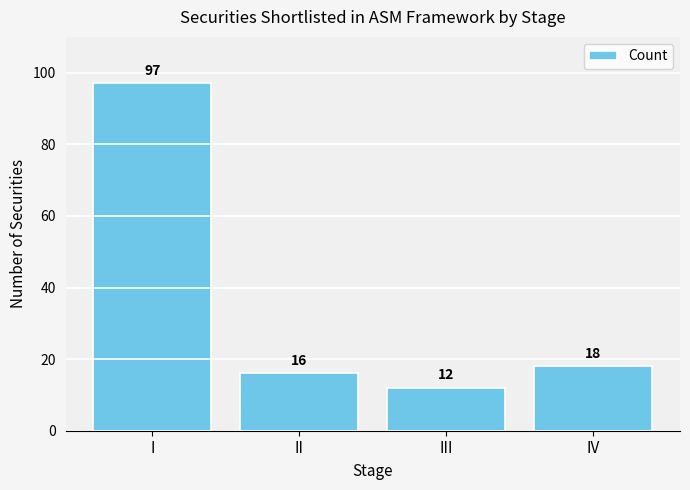

Reading right to left, list all the values displayed in this chart.

18	12	16	97